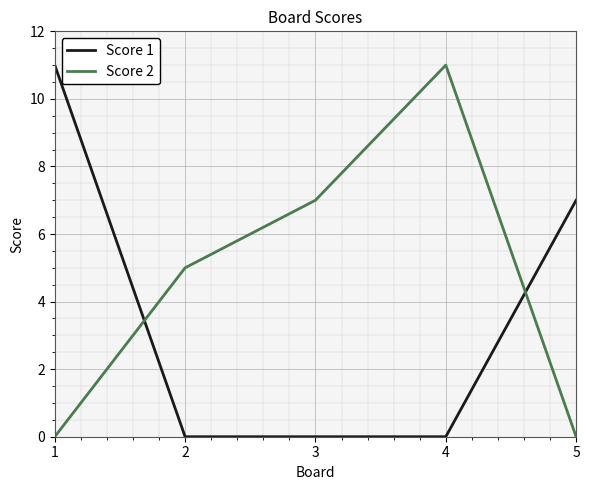

What is the difference between the second highest and minimum values in the Score 1 series?

7